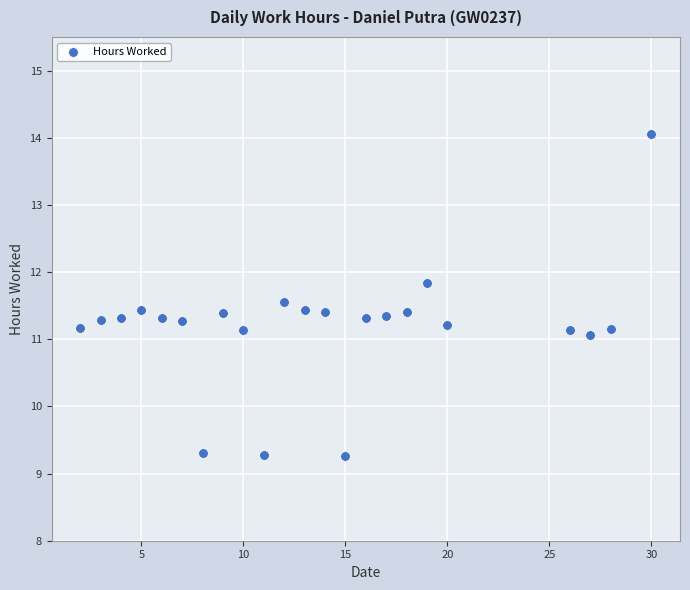

What is the range of Y values (max minus min)?

4.8